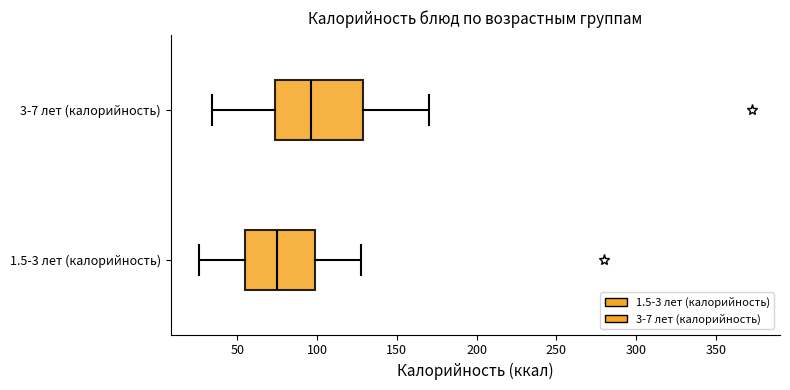

Which box is the widest, from its left edge to its right edge?

3-7 лет (калорийность)